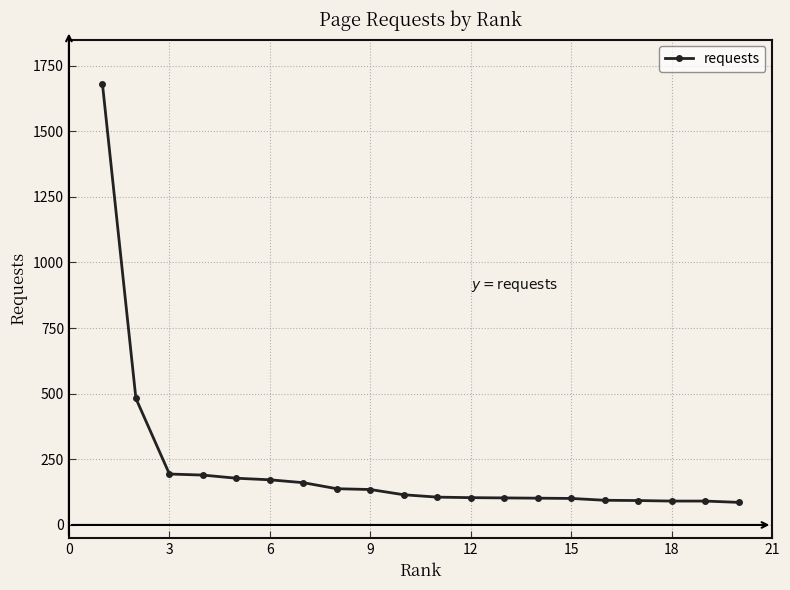

What is the difference between the maximum and second lowest values?

1590